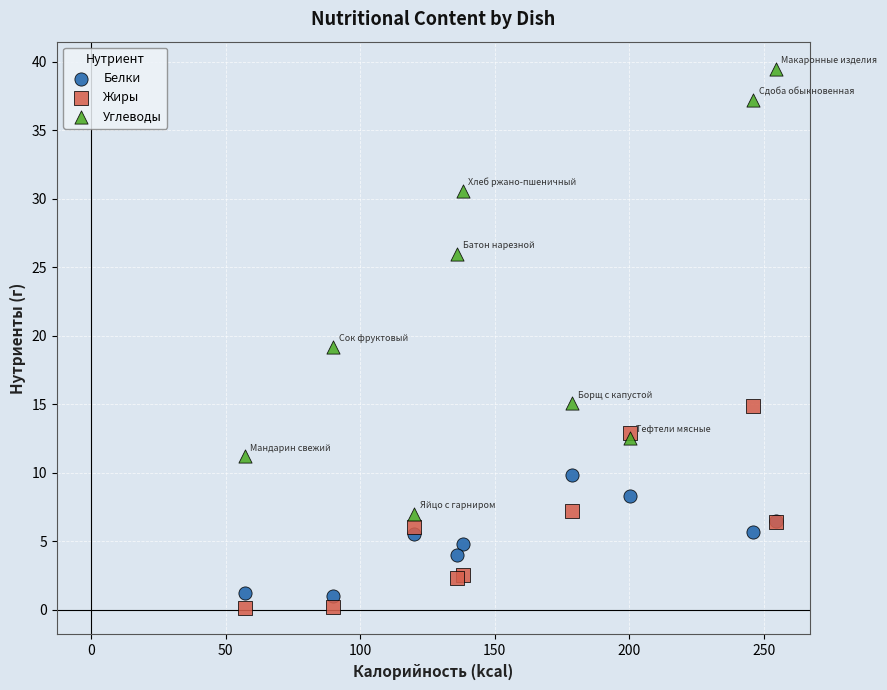

In the Углеводы series, what Y value is closest to 23?

26.0